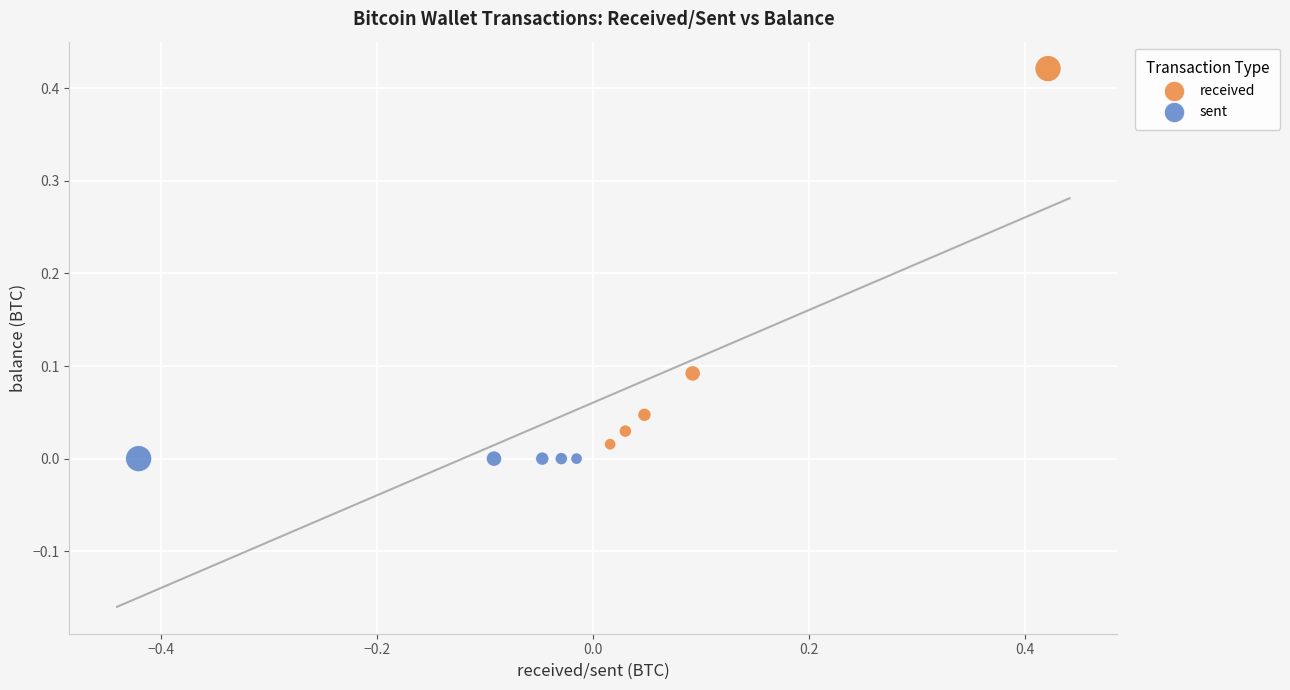

Which series reaches the maximum Y coordinate?

received